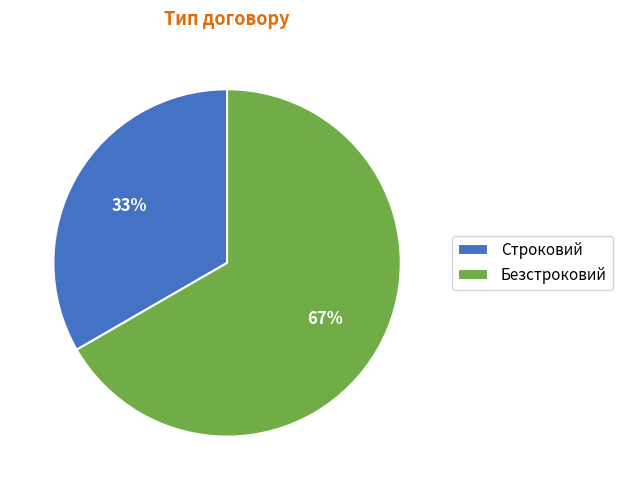

Is it true that Строковий is 33% of the pie?

True